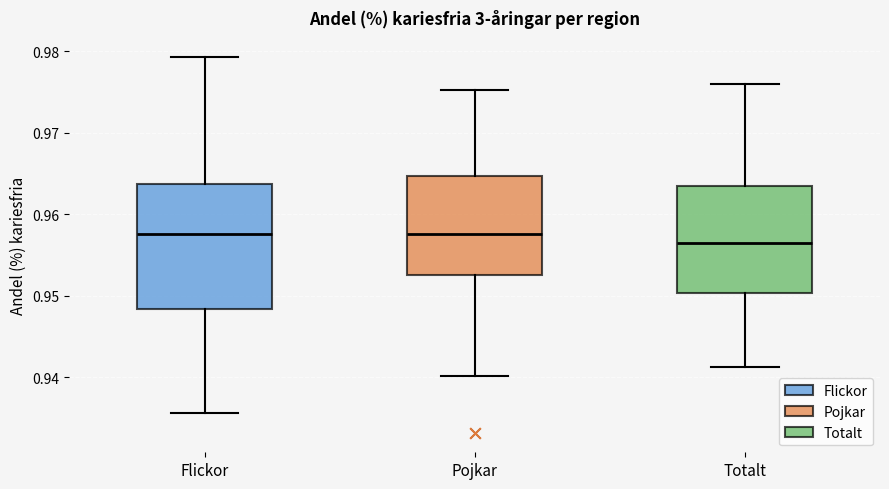

Comparing the boxes themselves (not the whiskers), which one is the tallest?

Flickor